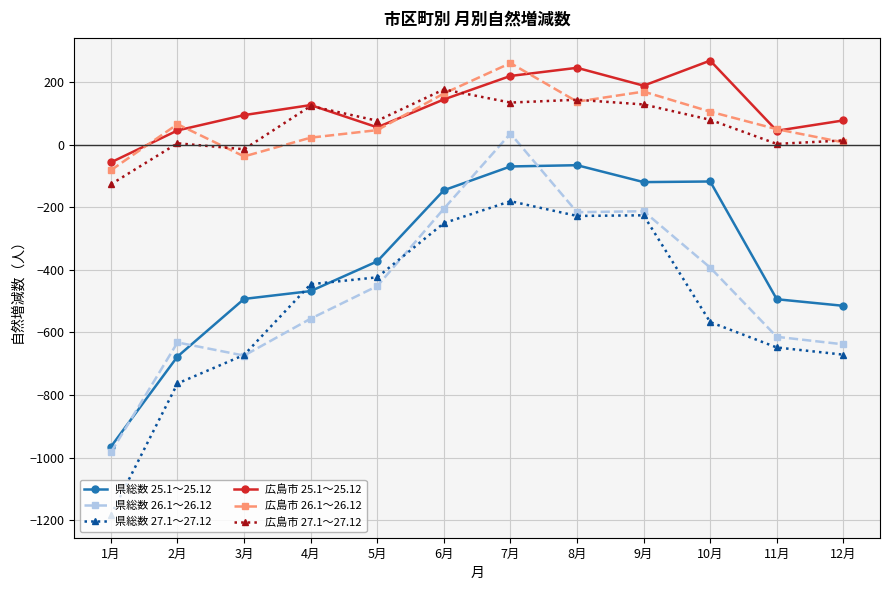

What is the label of the 2nd point from the right?

11月